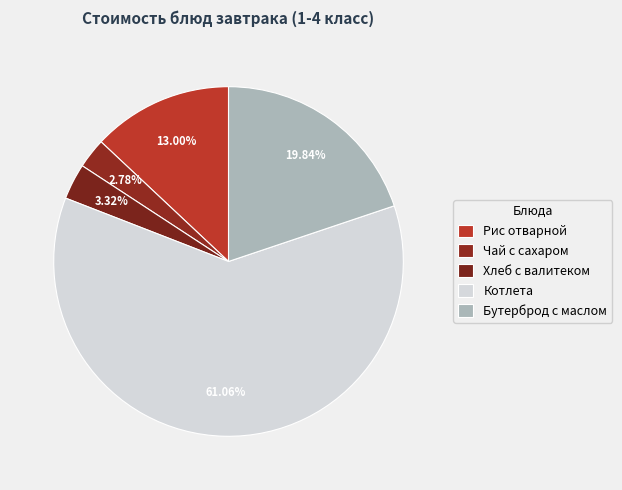

To the nearest percent, what percentage of the pie is Бутерброд с маслом?

20%